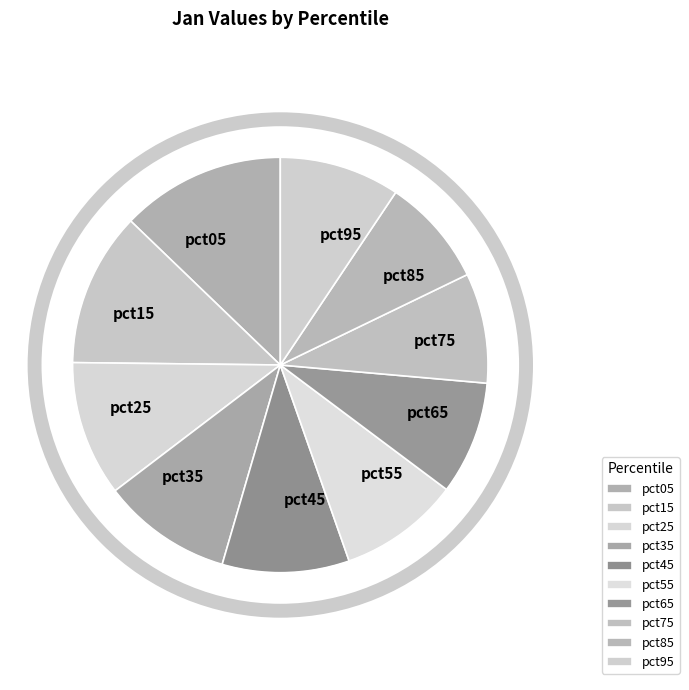

True or false: pct05 accounts for 25% of the total.

False